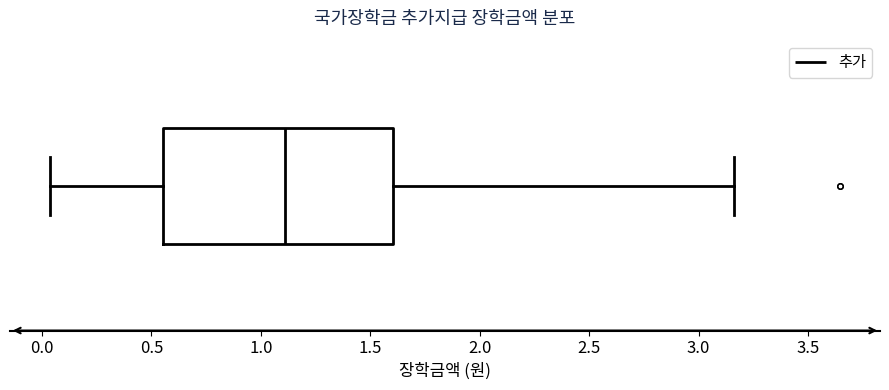

Read this box plot against the x-axis: the position of the median line, the range covered by the box, and the ends of both whiskers. The values are not printed on the chart, so give them approximately, as read against the axis.

median 1.10, box 0.55 to 1.60, whiskers 0.05 to 3.15